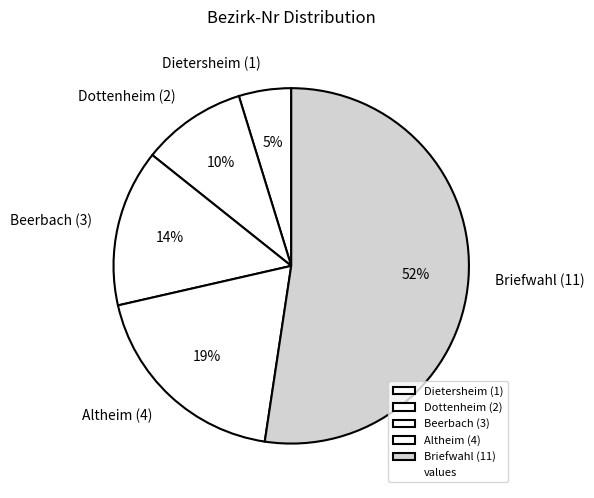

Do Dietersheim (1) and Dottenheim (2) together represent more than half of the pie?

No